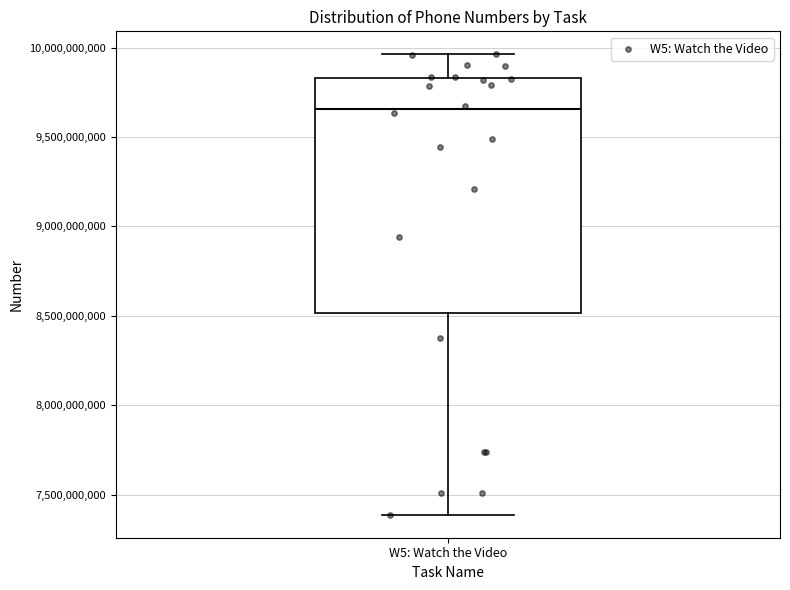

Transcribe this box plot: give where the median line is, the range the box spans, and where the two whiskers end, as read against the y-axis. The values are not printed on the chart, so give them approximately, as read against the axis.

median 9650000000, box 8500000000 to 9850000000, whiskers 7400000000 to 9950000000